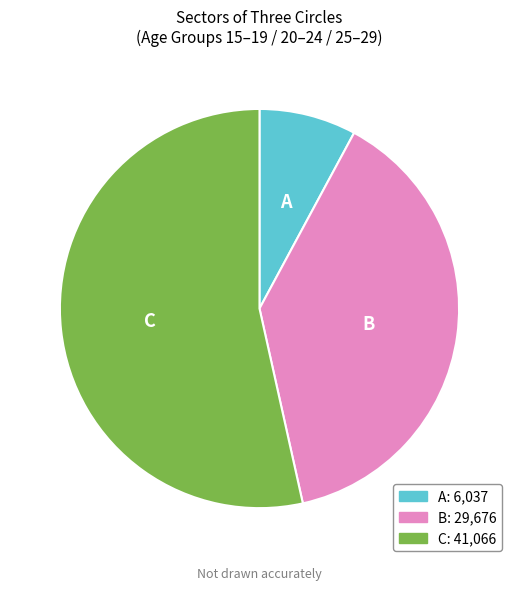

What is the ratio of the value at B to the value at C?

0.7